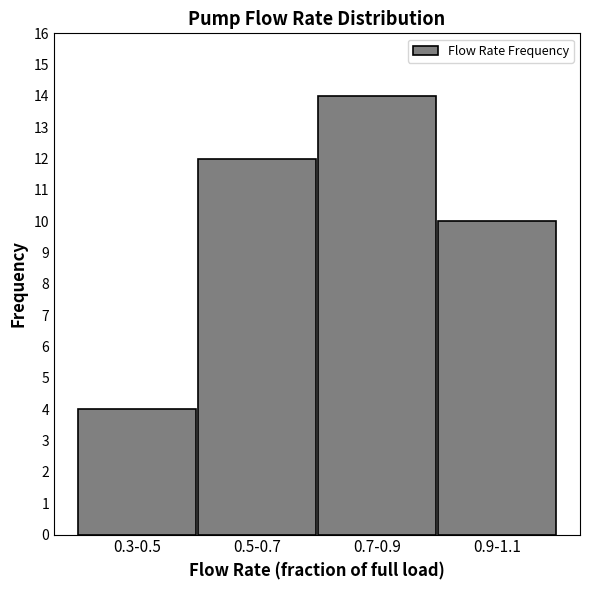

Reading right to left, list all the values displayed in this chart.

0.9-1.1=10	0.7-0.9=14	0.5-0.7=12	0.3-0.5=4